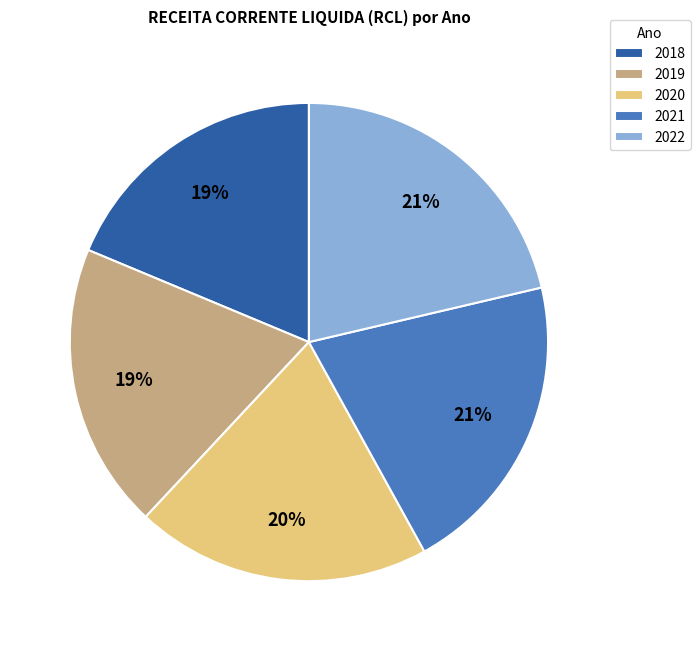

To the nearest percent, what portion does 2022 represent?

21%